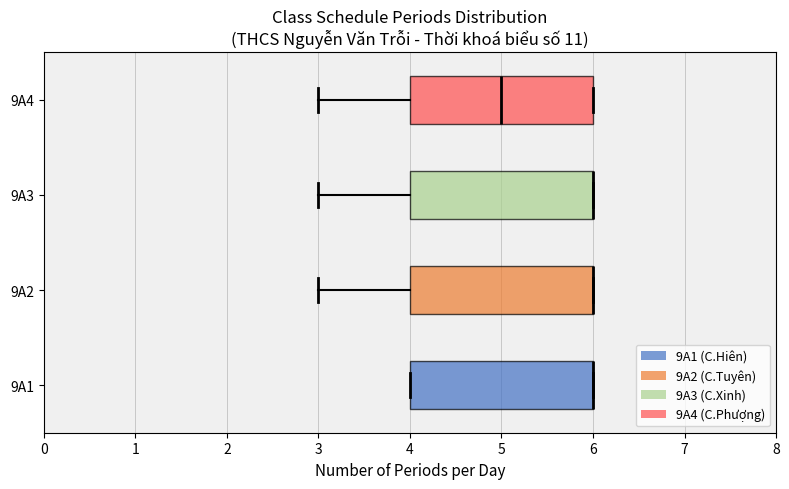

Reading bottom to top, transcribe this box plot: for each box, give where its median line is, the range the box spans, and where its two whiskers end, as read against the x-axis. The values are not printed on the chart, so give them approximately, as read against the axis.

9A1: median 6 (drawn on the box's right edge), box 4 to 6, whiskers 4 to 6
9A2: median 6 (drawn on the box's right edge), box 4 to 6, whiskers 3 to 6
9A3: median 6 (drawn on the box's right edge), box 4 to 6, whiskers 3 to 6
9A4: median 5, box 4 to 6, whiskers 3 to 6